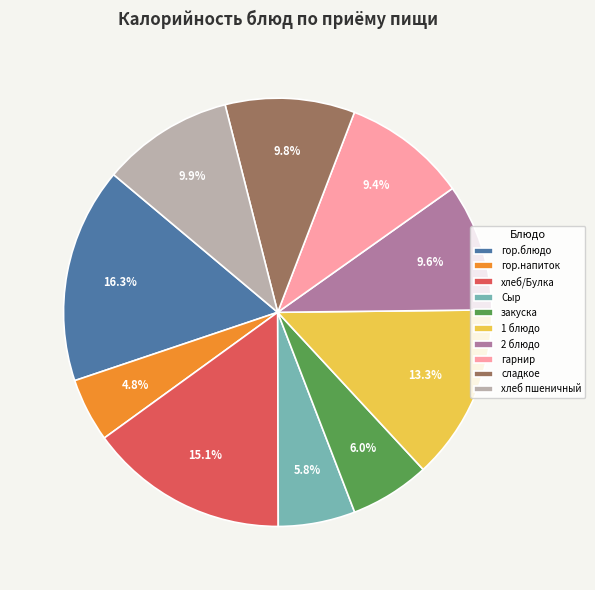

Do 1 блюдо and гор.напиток together represent more than half of the pie?

No